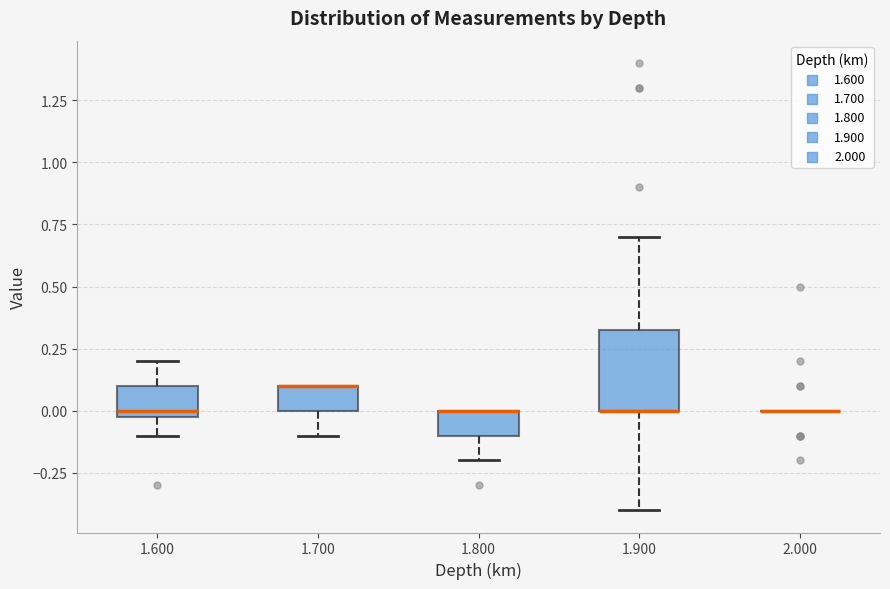

Comparing the boxes themselves (not the whiskers), which one is the tallest?

1.900